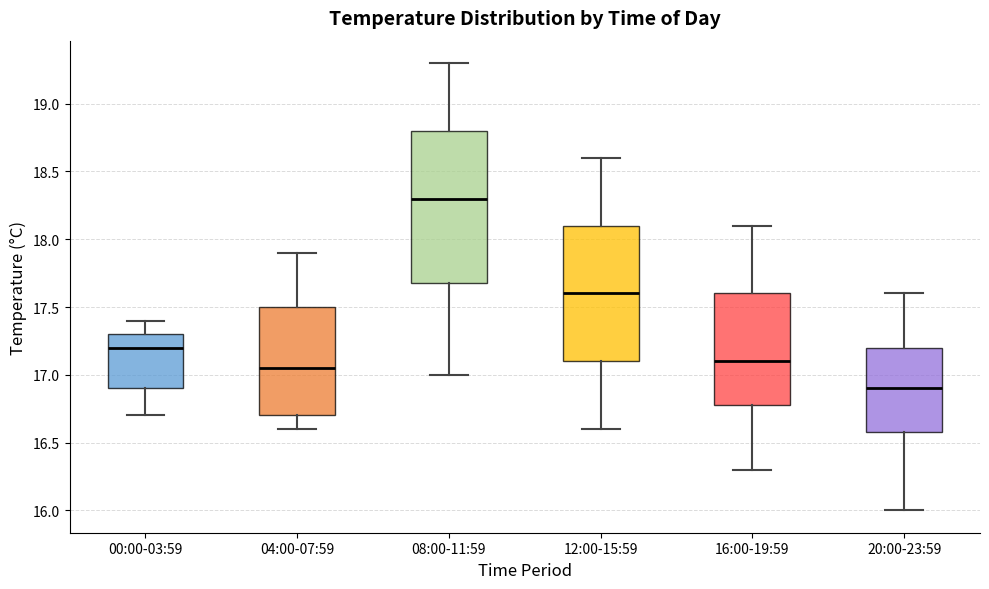

Comparing the boxes themselves (not the whiskers), which one is the tallest?

08:00-11:59